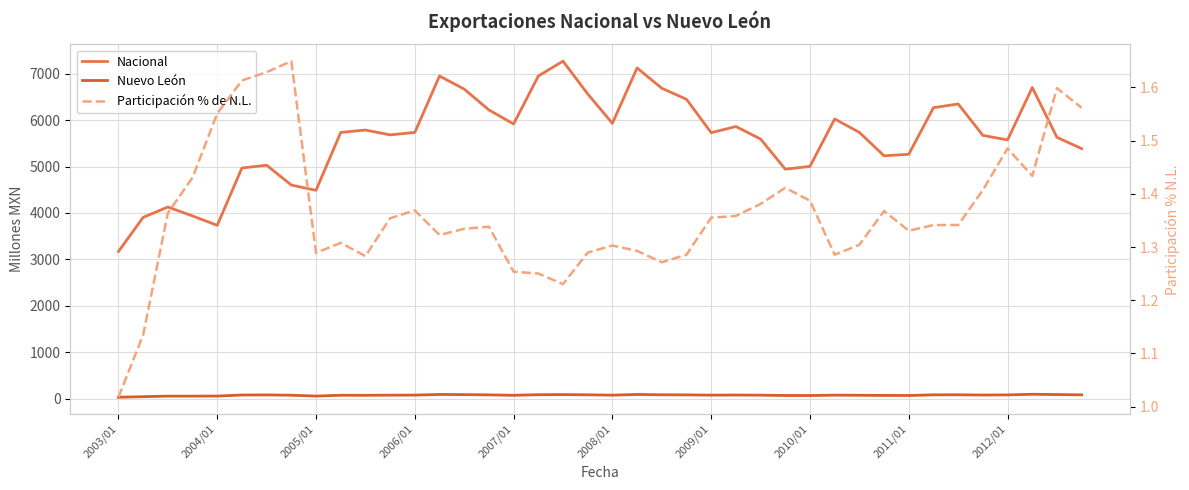

At how many categories does at least one series exceed 3168?

40